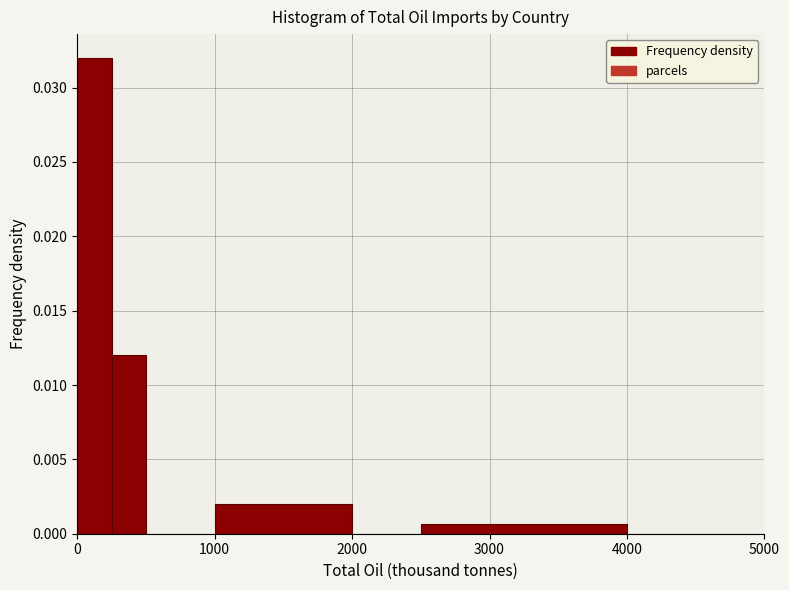

Around what value on the x-axis is the tallest bar? Give the approximate position of its centre, as read against the axis.

100